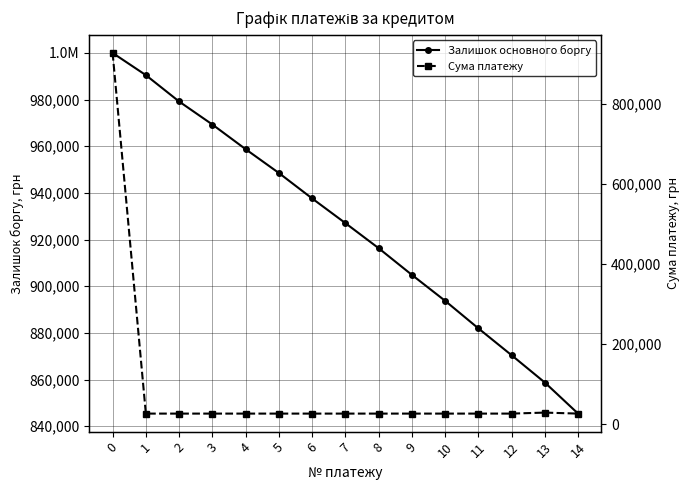

Reading left to right, transcribe all the data shown in this chart.

Залишок основного боргу: 0=1000000.0	1=990489.5	2=979190.1	3=969326.3	4=958764.2	5=948553.5	6=937650.1	7=927081.0	8=916332.5	9=904899.6	10=893774.5	11=881971.1	12=870456.7	13=858746.8	14=845427.2
Сума платежу: 0=927700.0	1=26488.3	2=26488.3	3=26488.3	4=26488.3	5=26488.3	6=26488.3	7=26488.3	8=26488.3	9=26488.3	10=26488.3	11=26488.3	12=26488.3	13=28988.3	14=26488.3